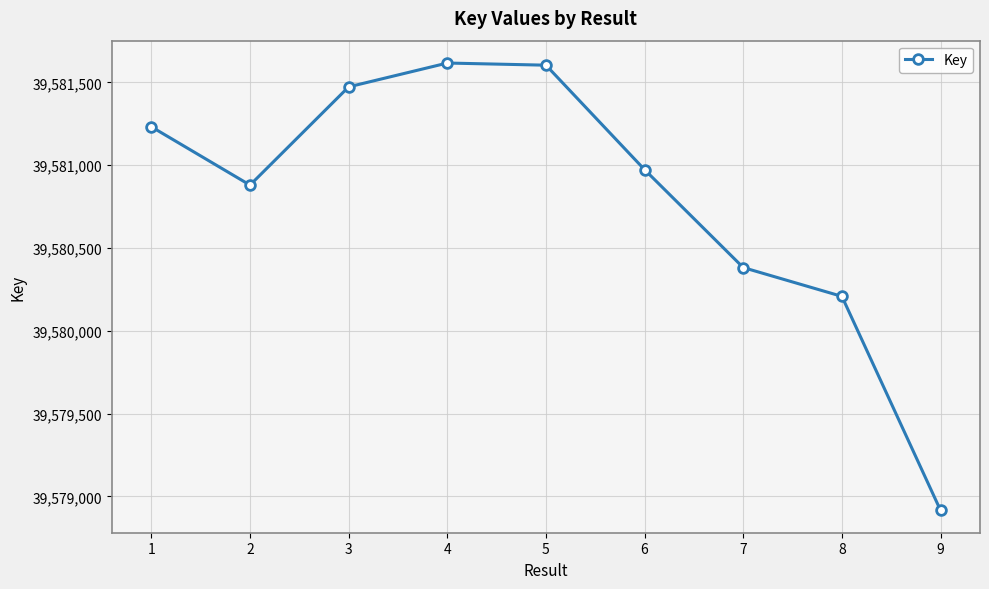

What is the value of the 6th point from the left?

39580973